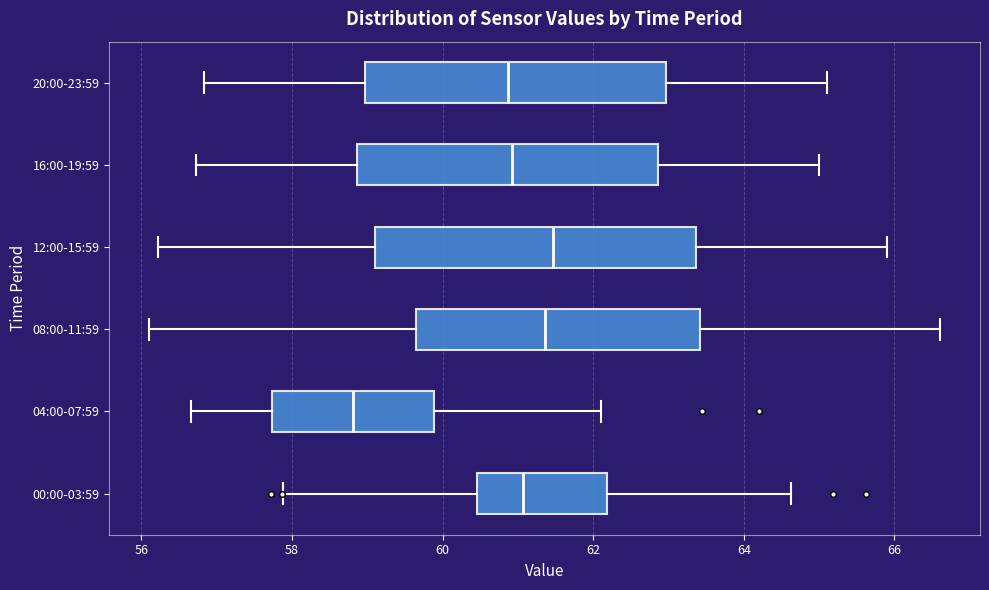

Reading bottom to top, transcribe this box plot: for each box, give where its median line is, the range the box spans, and where its two whiskers end, as read against the x-axis. The values are not printed on the chart, so give them approximately, as read against the axis.

00:00-03:59: median 61.0, box 60.4 to 62.2, whiskers 57.8 to 64.6
04:00-07:59: median 58.8, box 57.8 to 59.8, whiskers 56.6 to 62.2
08:00-11:59: median 61.4, box 59.6 to 63.4, whiskers 56.2 to 66.6
12:00-15:59: median 61.4, box 59.2 to 63.4, whiskers 56.2 to 66.0
16:00-19:59: median 61.0, box 58.8 to 62.8, whiskers 56.8 to 65.0
20:00-23:59: median 60.8, box 59.0 to 63.0, whiskers 56.8 to 65.2